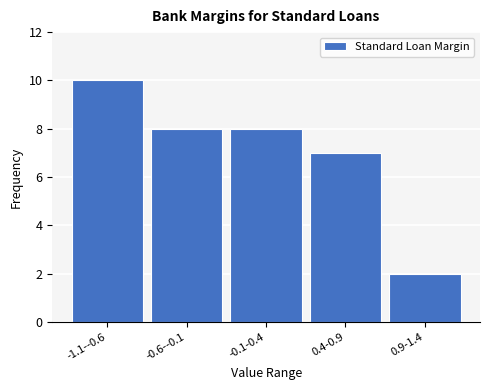

Reading left to right, transcribe all the data shown in this chart.

10	8	8	7	2